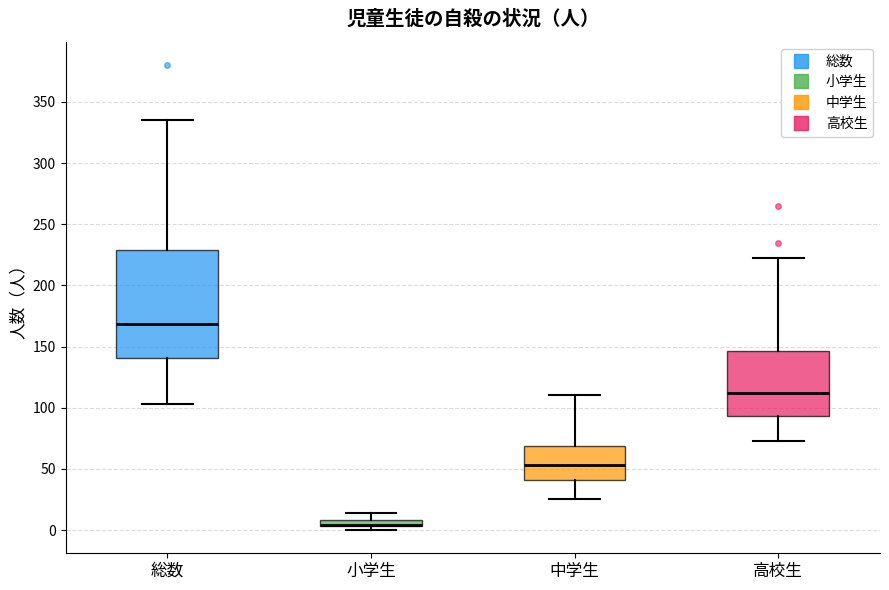

Where is the lower edge of the box for 小学生 on the y-axis? The values are not printed on the chart, so give them approximately, as read against the axis.

5